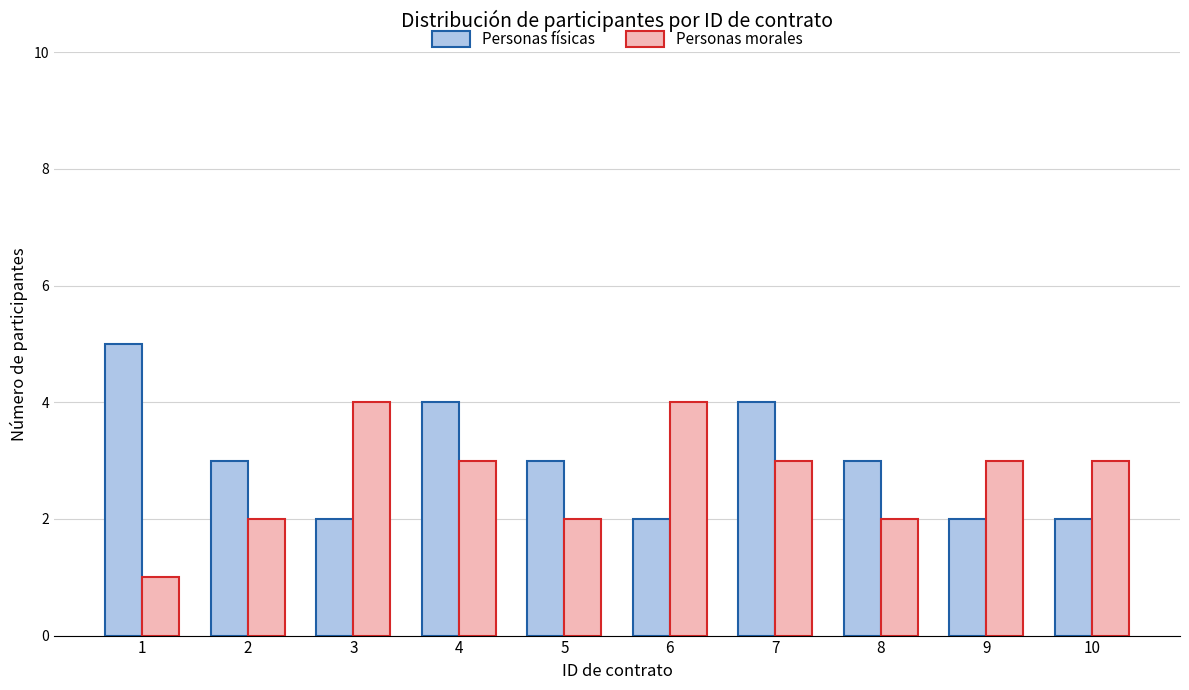

At how many categories does at least one series exceed 2?

10